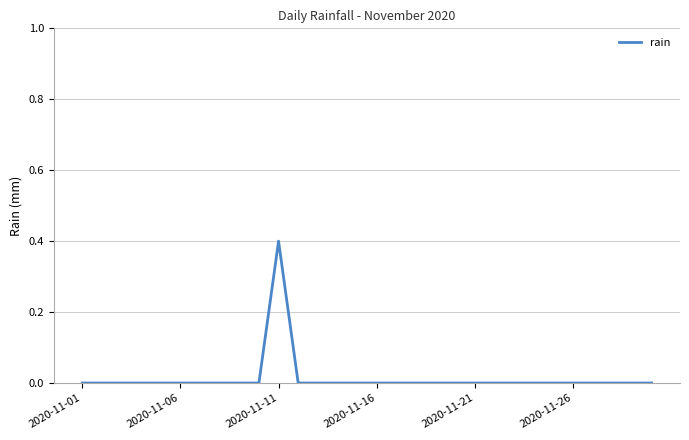

What is the difference between the maximum and minimum values?

0.4